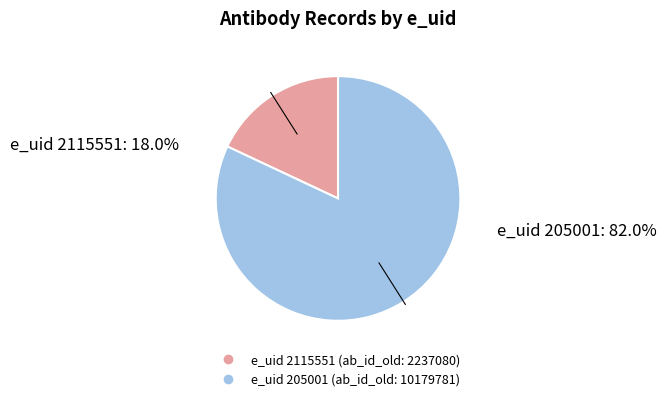

Is it true that 2115551 is 18% of the pie?

True